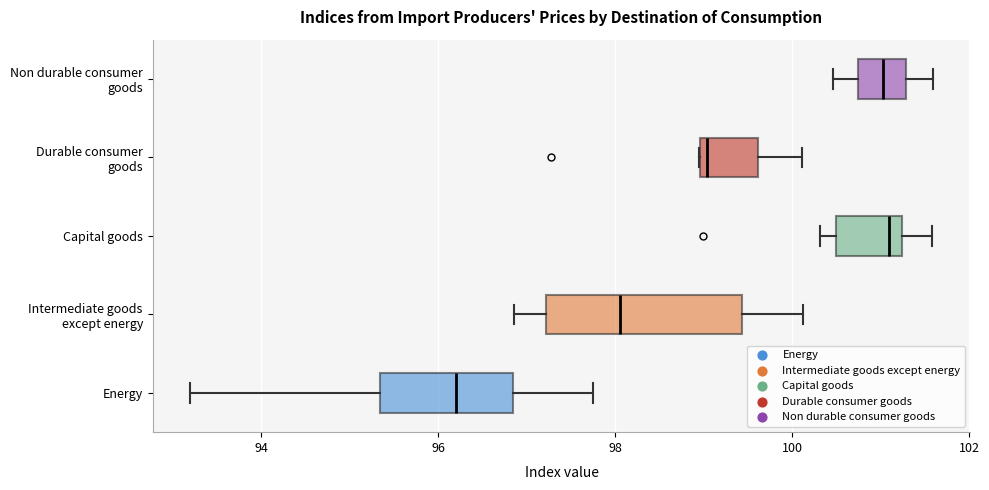

Which box is the widest, from its left edge to its right edge?

Intermediate goods except energy